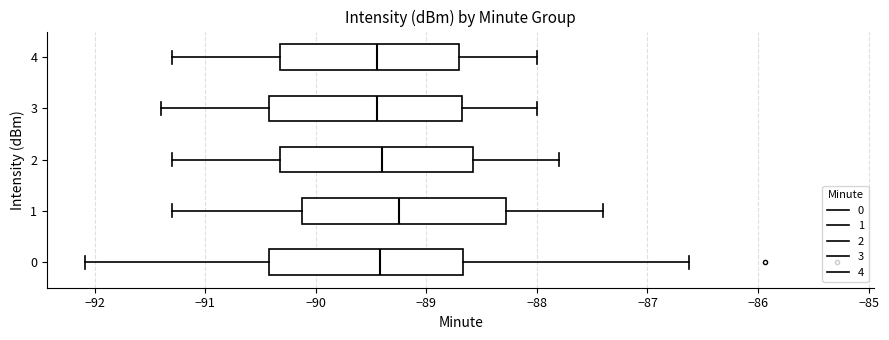

Reading bottom to top, read every box against the x-axis: the position of its median line, the range the box covers, and the ends of its whiskers. The values are not printed on the chart, so give them approximately, as read against the axis.

0: median -89.4, box -90.4 to -88.7, whiskers -92.1 to -86.6
1: median -89.2, box -90.1 to -88.3, whiskers -91.3 to -87.4
2: median -89.4, box -90.3 to -88.6, whiskers -91.3 to -87.8
3: median -89.4, box -90.4 to -88.7, whiskers -91.4 to -88.0
4: median -89.4, box -90.3 to -88.7, whiskers -91.3 to -88.0